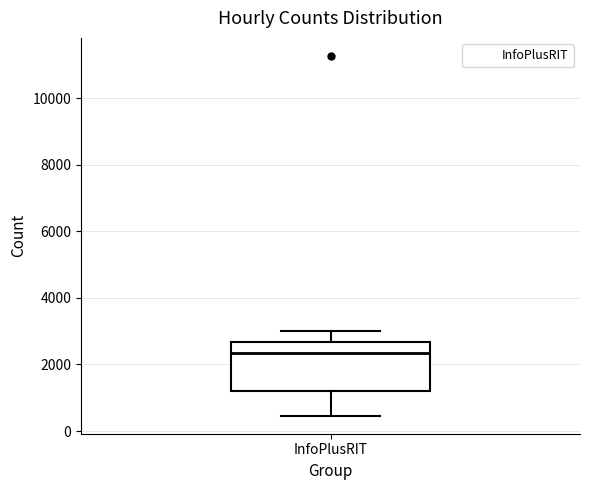

Transcribe this box plot: give where the median line is, the range the box spans, and where the two whiskers end, as read against the y-axis. The values are not printed on the chart, so give them approximately, as read against the axis.

median 2400, box 1200 to 2600, whiskers 400 to 3000